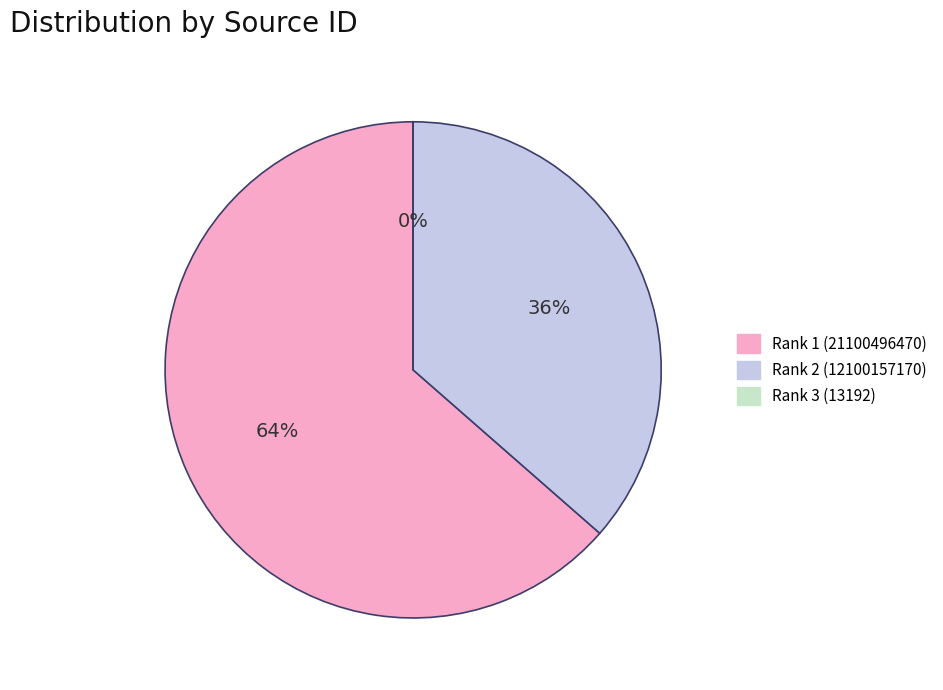

What percentage is the Rank 2 (12100157170) slice, to the nearest percent?

36%